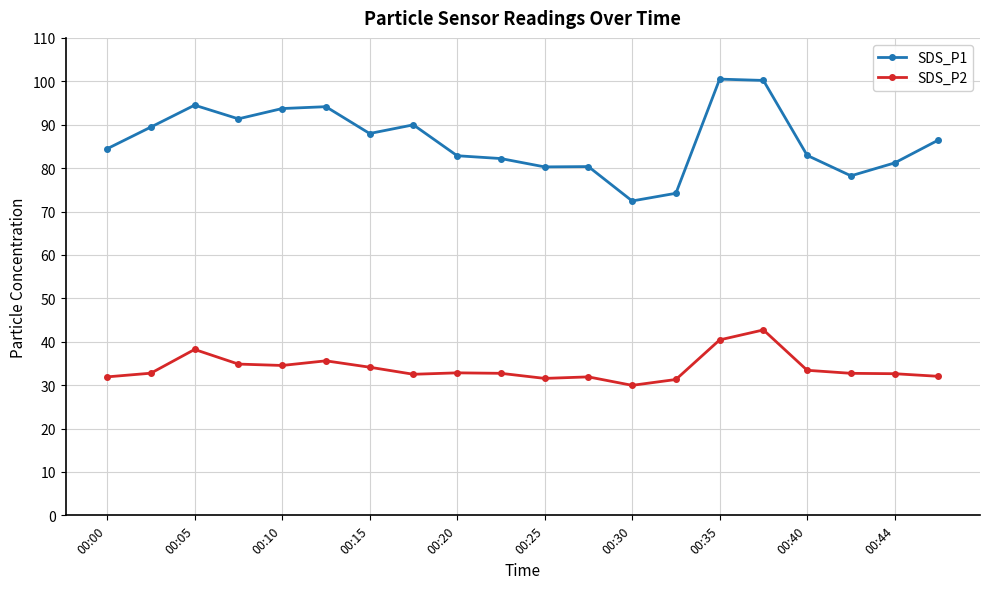

At how many categories does at least one series exceed 60?

20